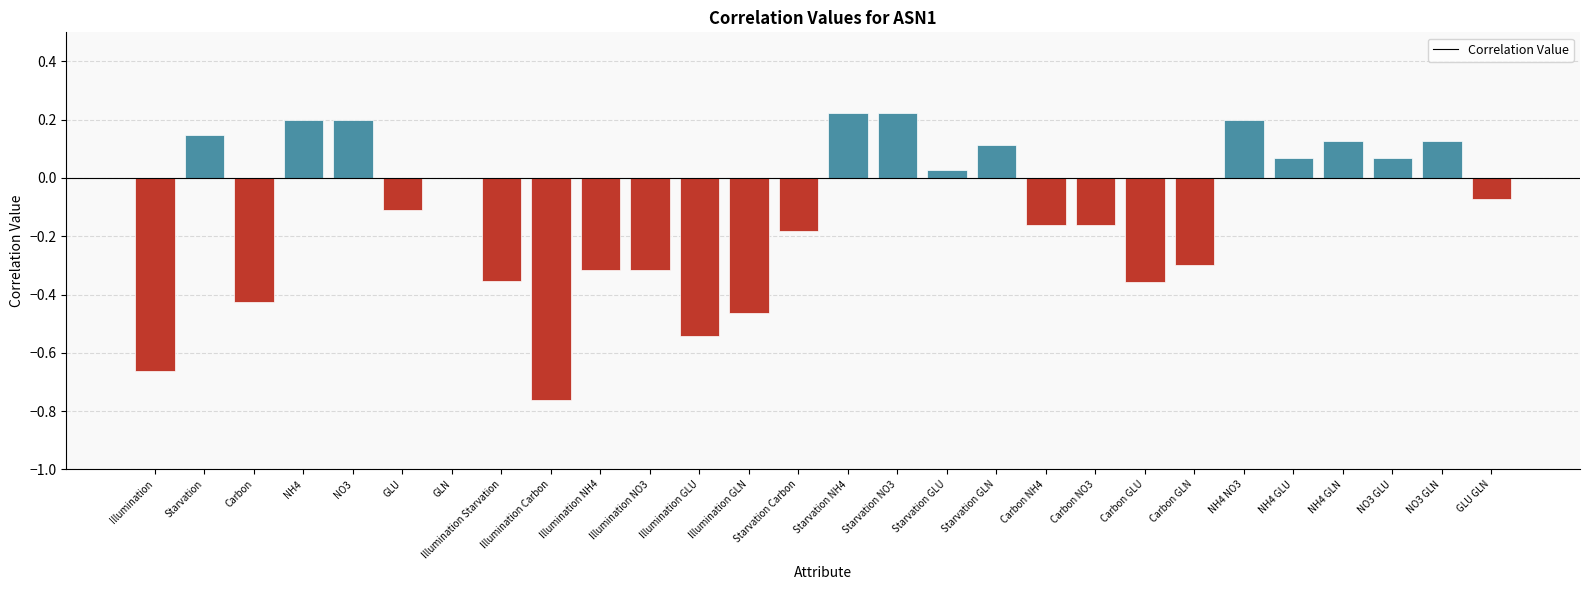

What is the change in value from Carbon GLN to NH4 GLN?

+0.4